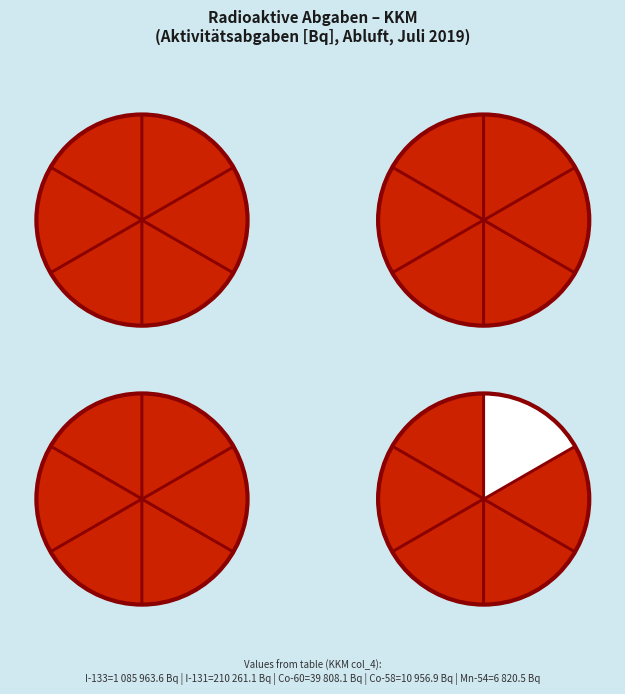

To the nearest percent, what is the difference between the largest and smallest slice percentages?

80%